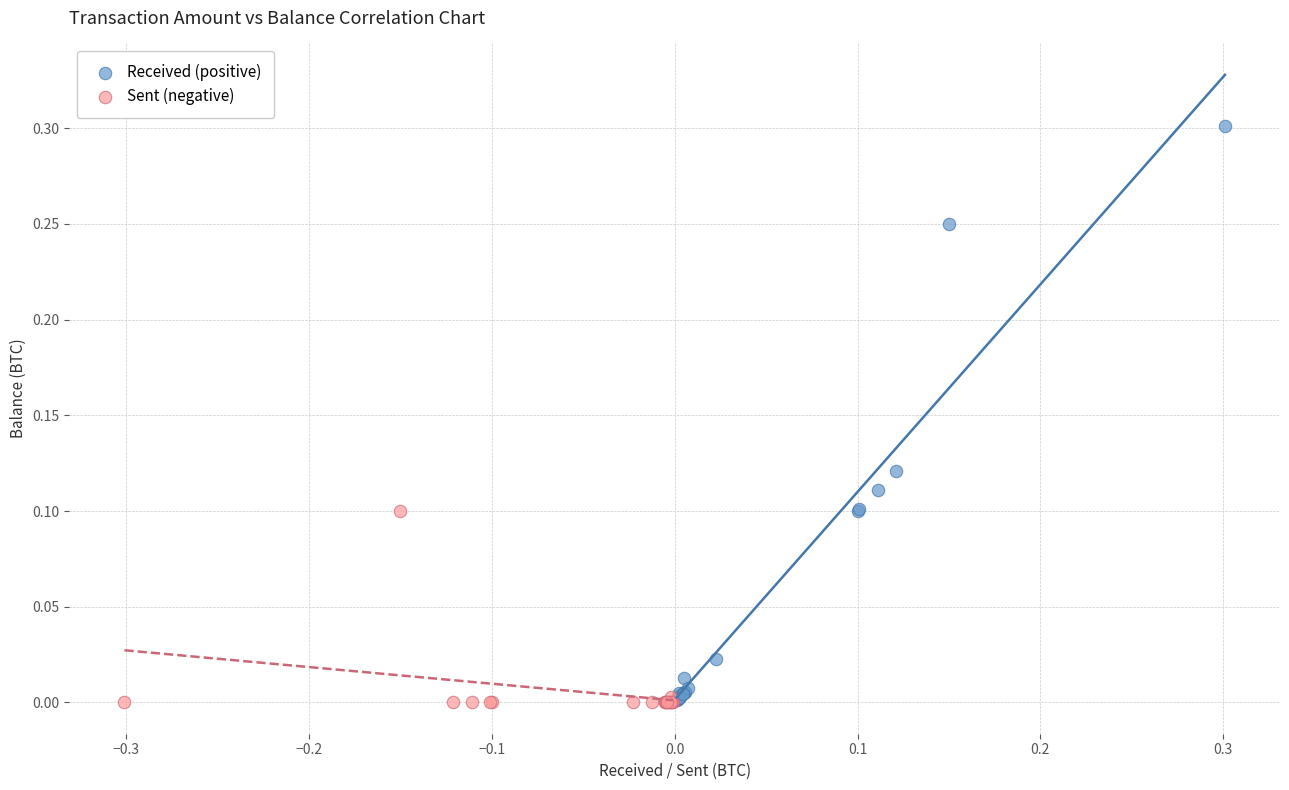

Which series has the largest Y range (max minus min)?

Received (positive)